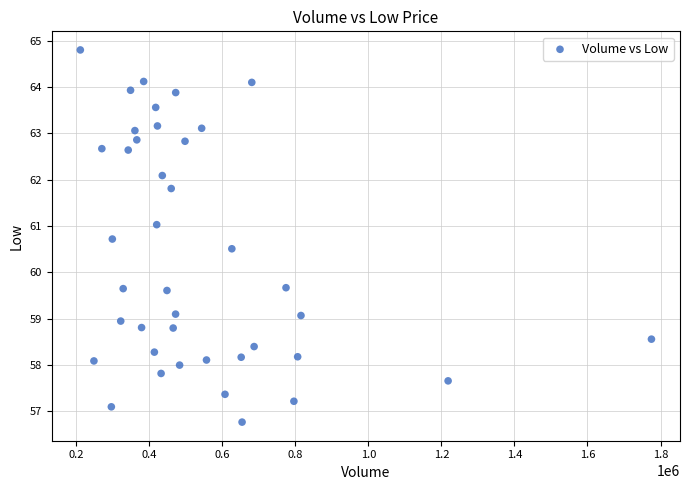

What is the range of X values (max minus min)?

1563600.0